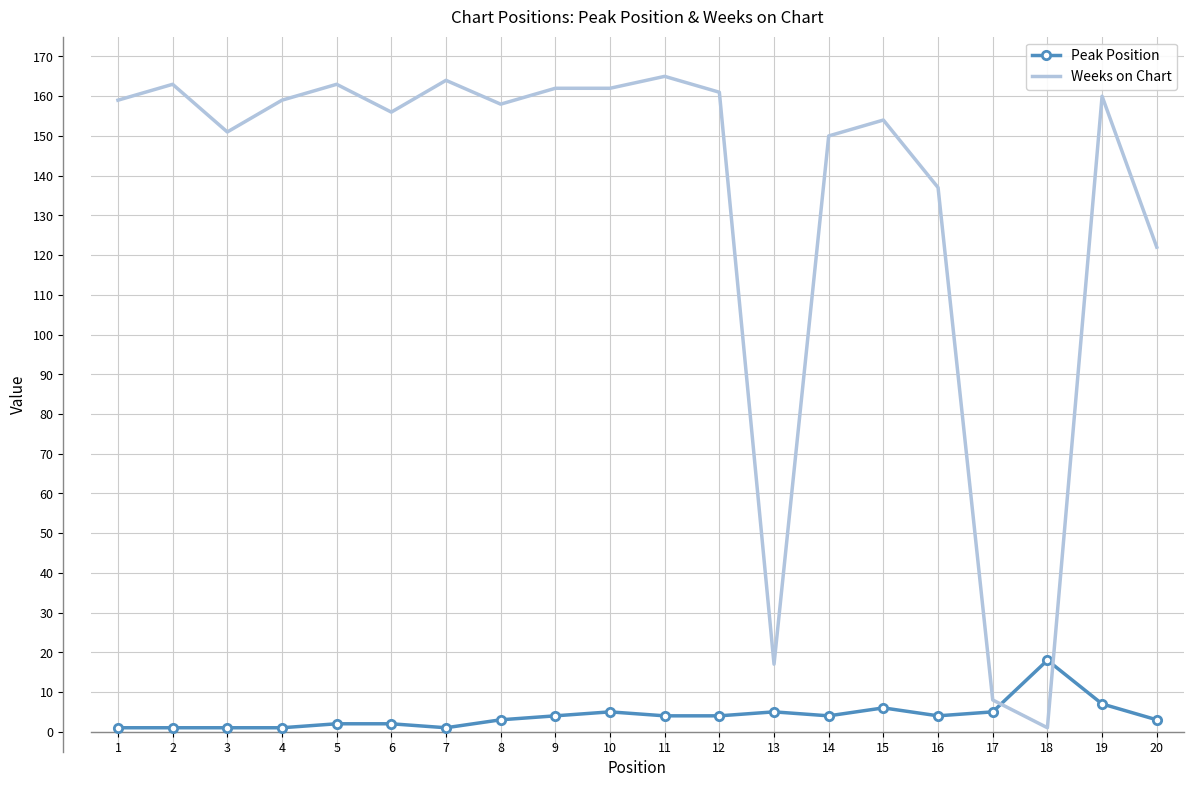

Rank the series by their maximum value, from lowest to highest.

Peak Position, Weeks on Chart